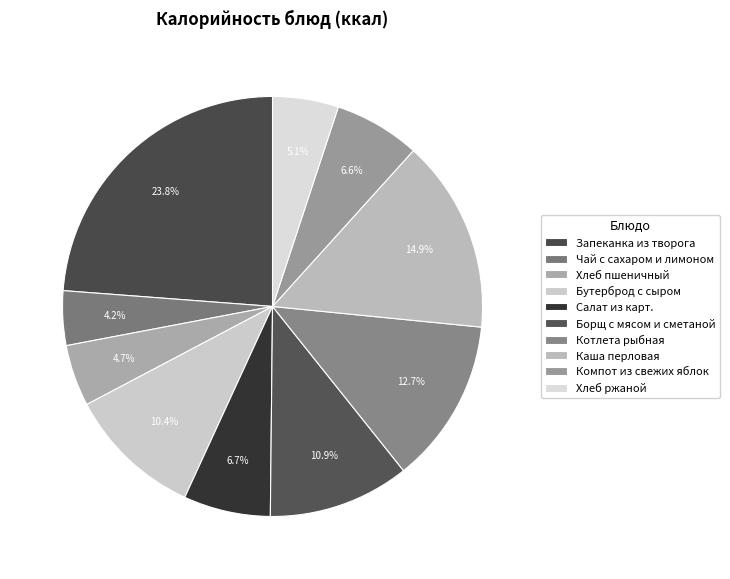

How many segments does this pie chart have?

10